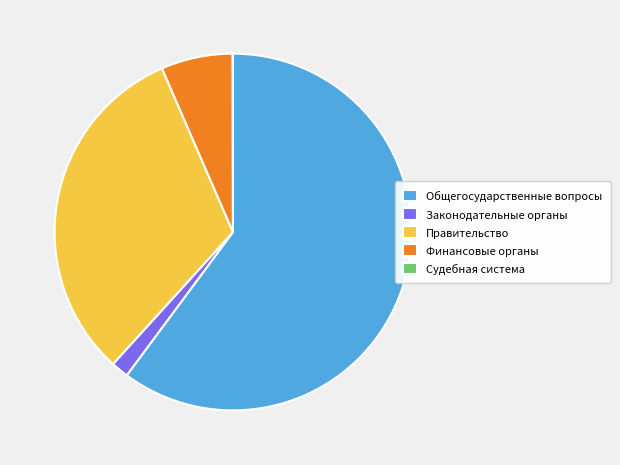

Between Общегосударственные вопросы and Финансовые органы, which is larger?

Общегосударственные вопросы